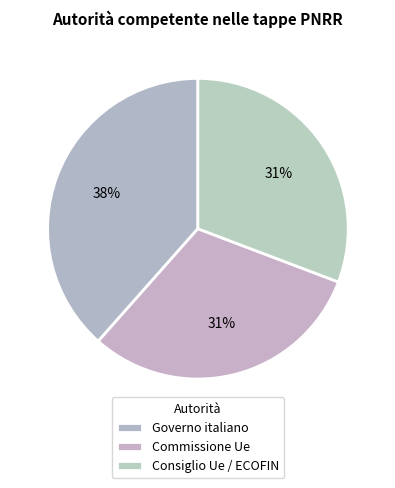

Does Governo italiano account for over 50% of the chart?

No